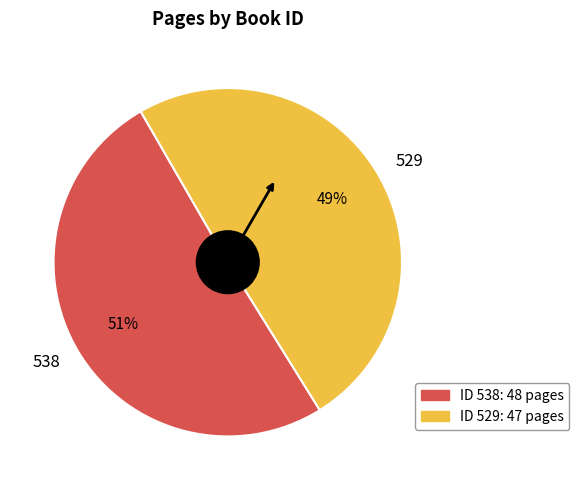

Approximately how many times larger is the value at 538 compared to 529?

1.0